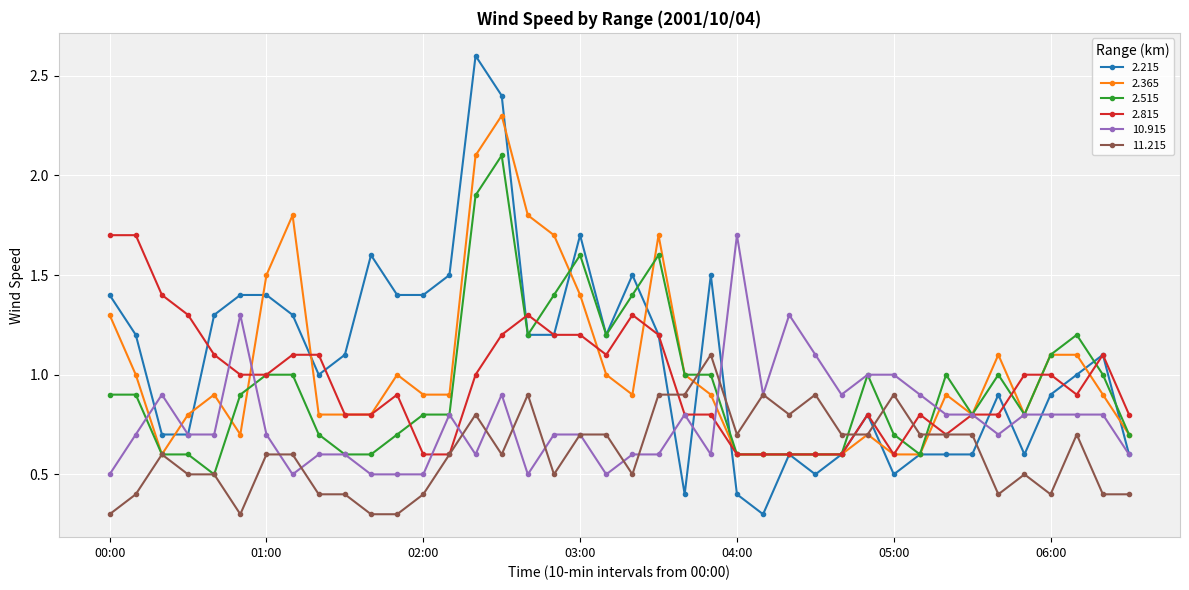

Which series has the largest total across all categories?

2.215